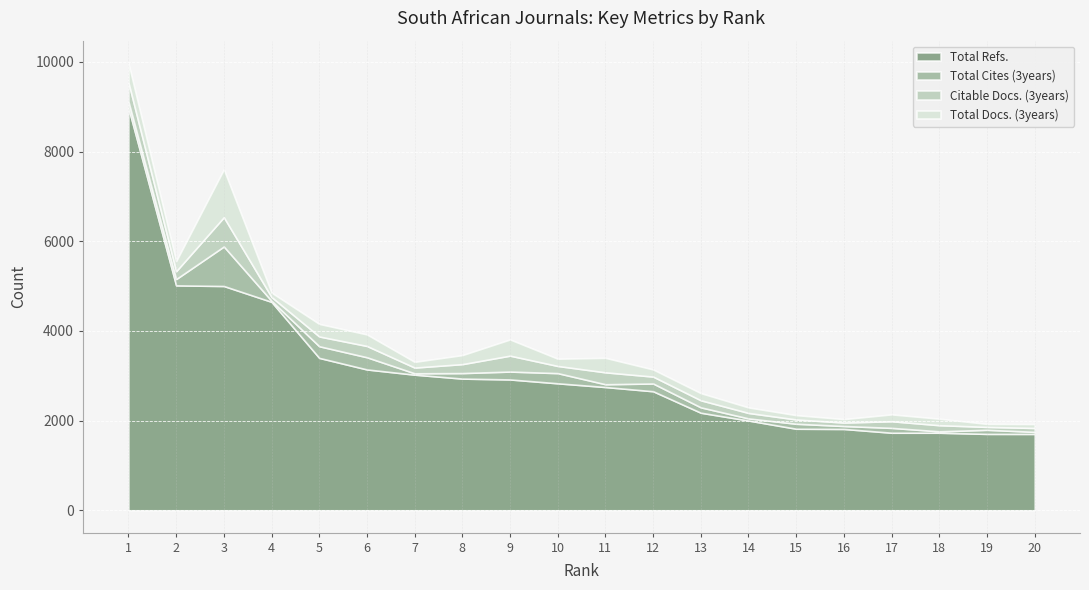

Where does the Total Docs. (3years) series first go above 159?

1